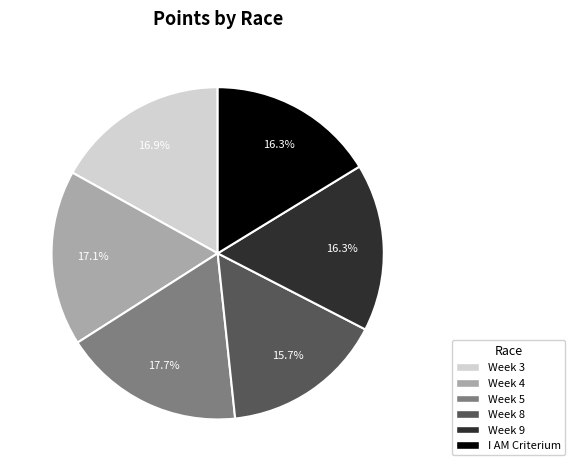

Approximately how many times larger is the value at Week 3 compared to Week 4?

1.0